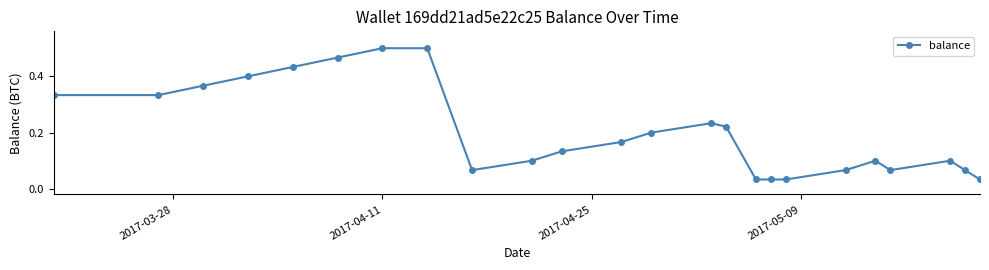

What is the sum of all values?

5.0